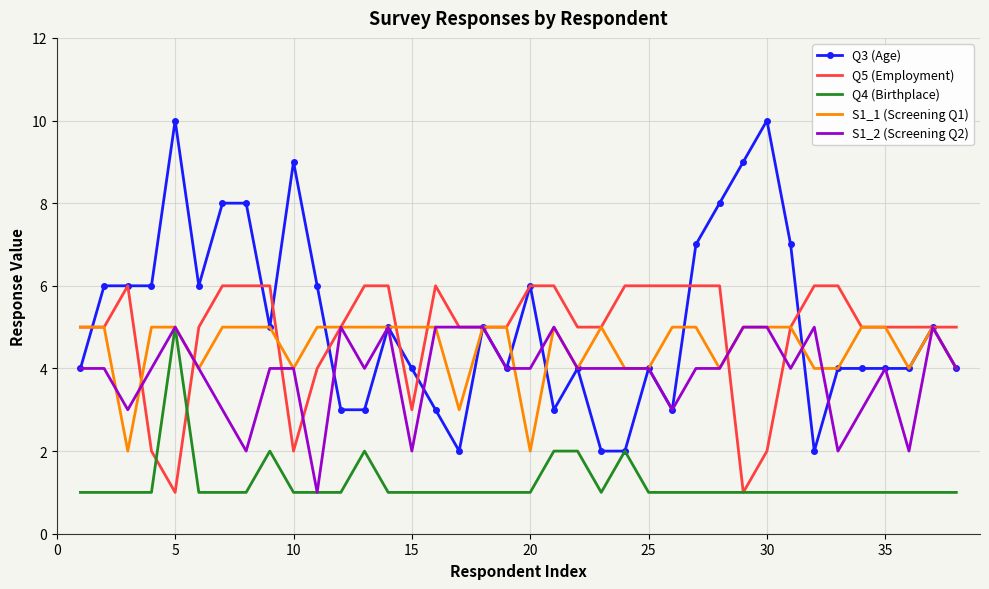

Which series has the widest spread of values?

Q3 (Age)